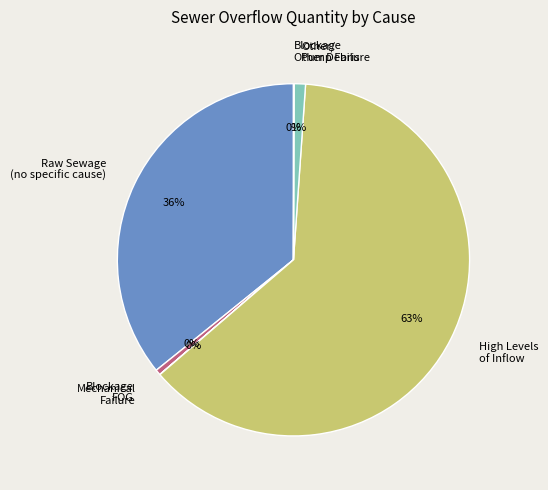

Does High Levels of Inflow represent more than half of the total?

Yes